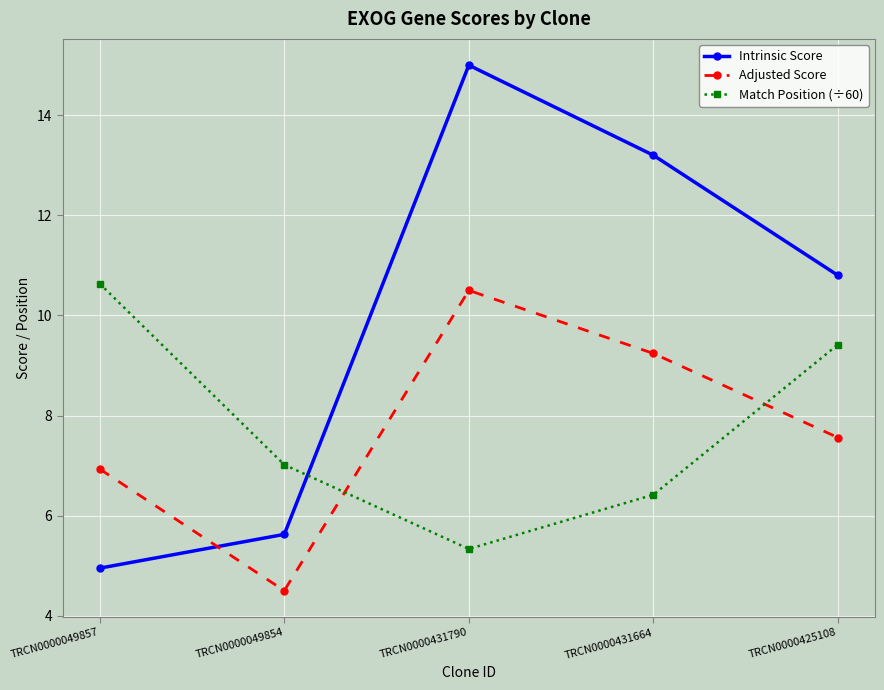

How many times do Intrinsic Score and Adjusted Score cross each other?

1